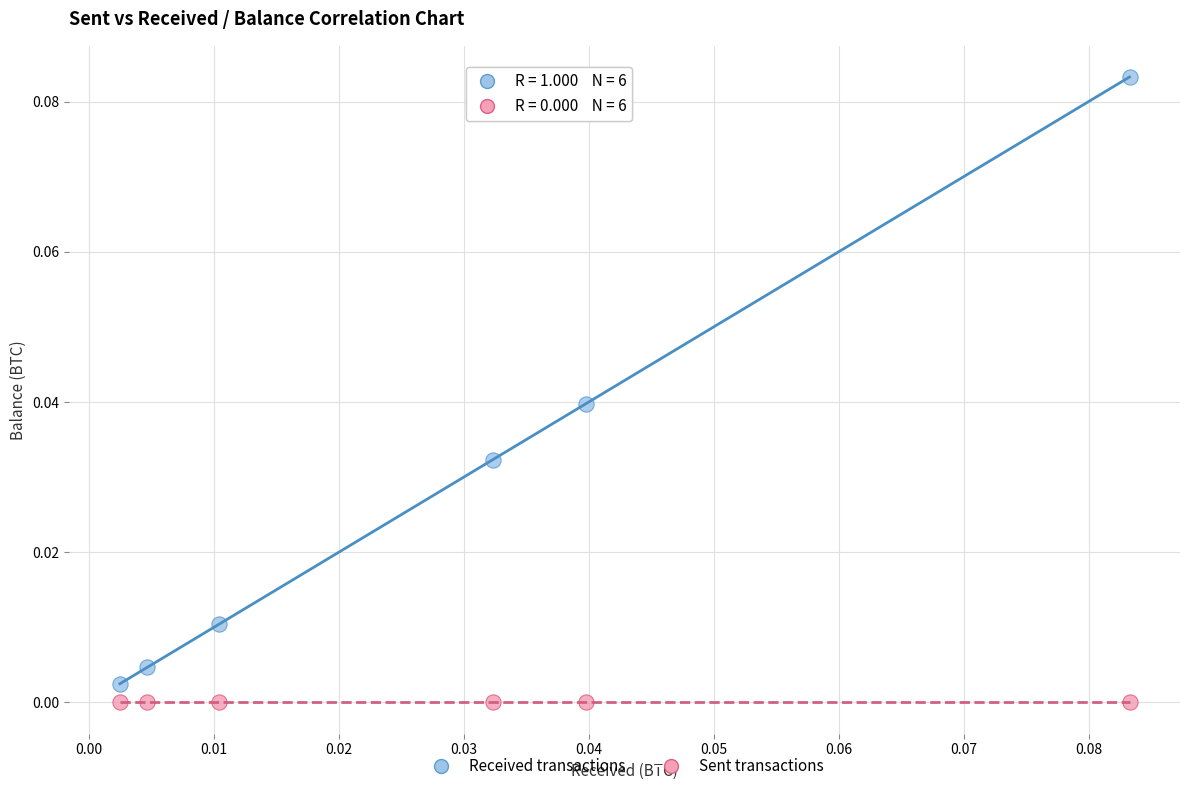

Which series contains the highest Y value?

Received transactions